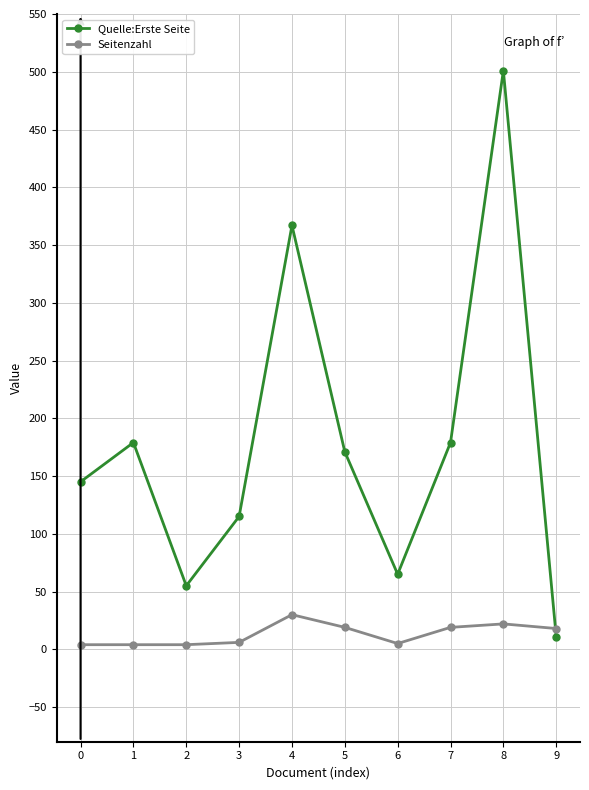

Between 0 and 5, which series saw the biggest shift?

Quelle:Erste Seite